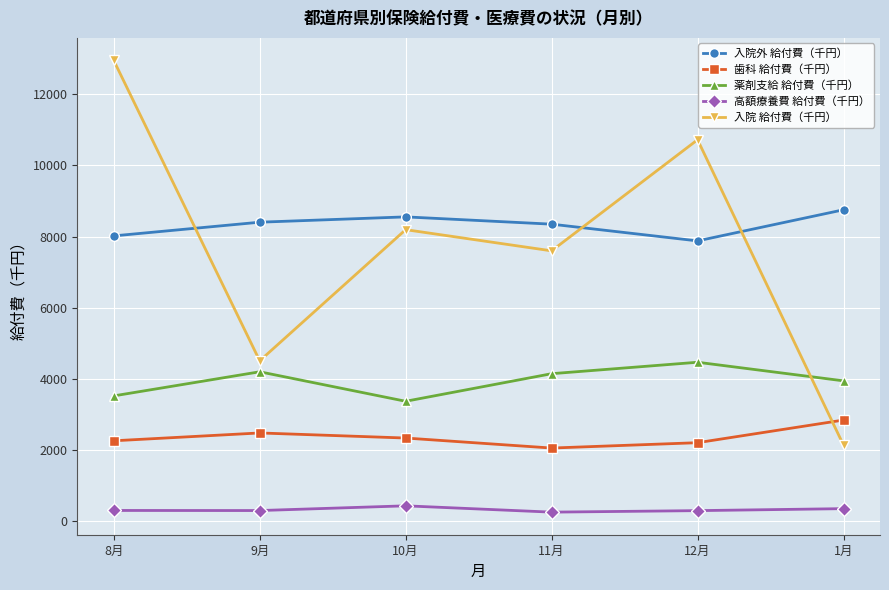

What is the lowest value of the 高額療養費 給付費（千円） series?

251.7